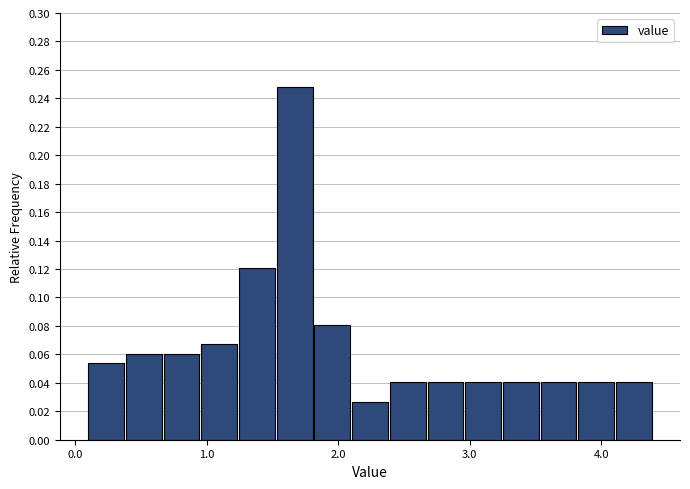

Read against the x-axis, roughly where is the centre of the tallest bar?

1.7